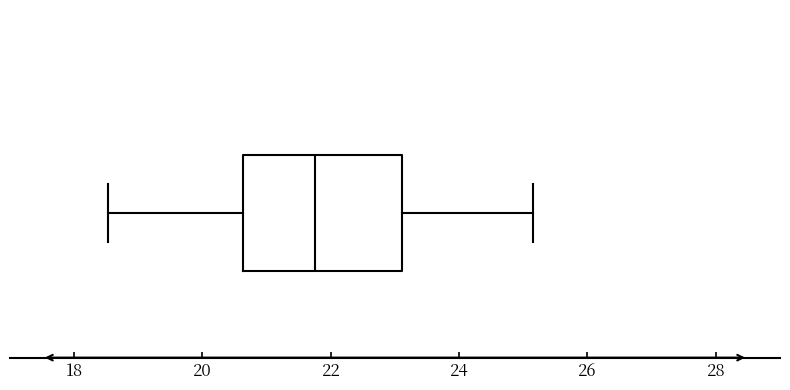

Transcribe this box plot: give where the median line is, the range the box spans, and where the two whiskers end, as read against the x-axis. The values are not printed on the chart, so give them approximately, as read against the axis.

median 21.8, box 20.6 to 23.2, whiskers 18.6 to 25.2